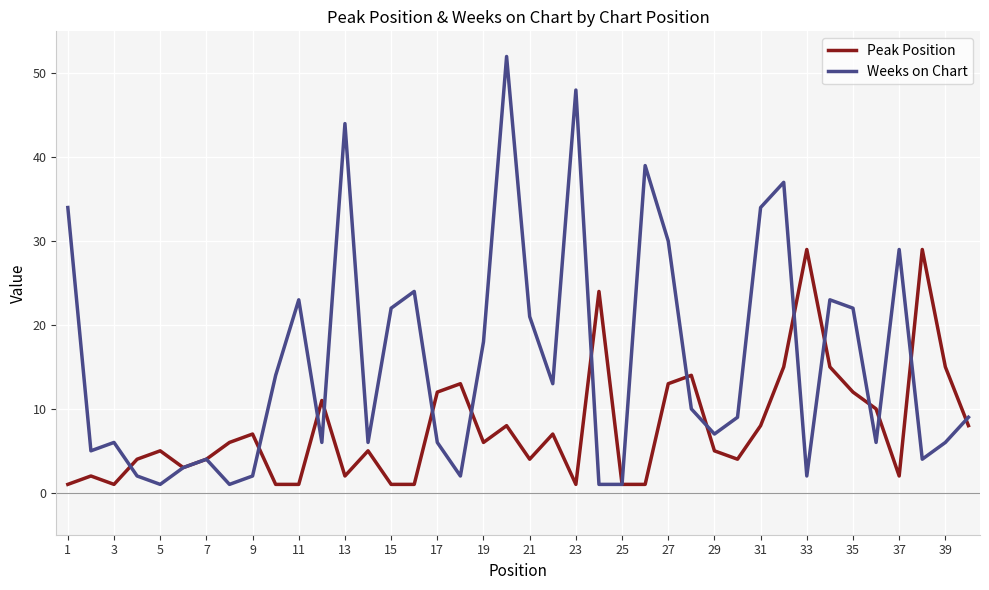

List the series in order of their overall mean, lowest first.

Peak Position, Weeks on Chart